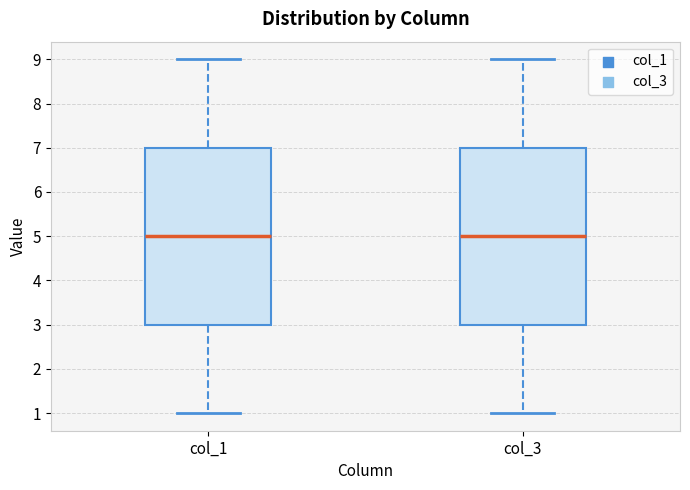

Reading left to right, transcribe this box plot: for each box, give where its median line is, the range the box spans, and where its two whiskers end, as read against the y-axis. The values are not printed on the chart, so give them approximately, as read against the axis.

col_1: median 5, box 3 to 7, whiskers 1 to 9
col_3: median 5, box 3 to 7, whiskers 1 to 9